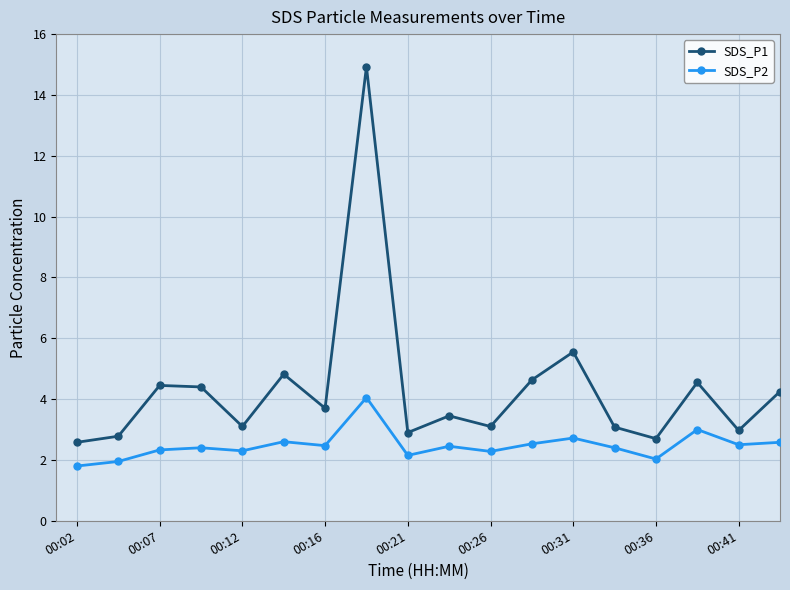

Which series has the largest total across all categories?

SDS_P1